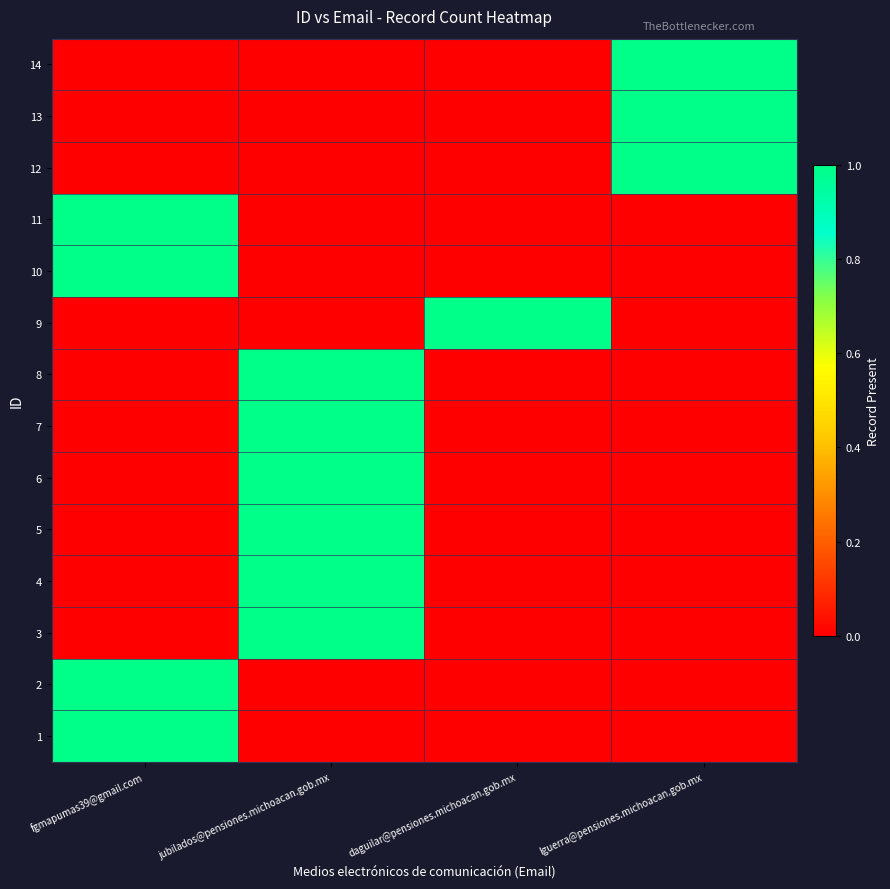

At lguerra@pensiones.michoacan.gob.mx, list the series in order from largest to smallest.

12, 13, 14, 1, 2, 3, 4, 5, 6, 7, 8, 9, 10, 11